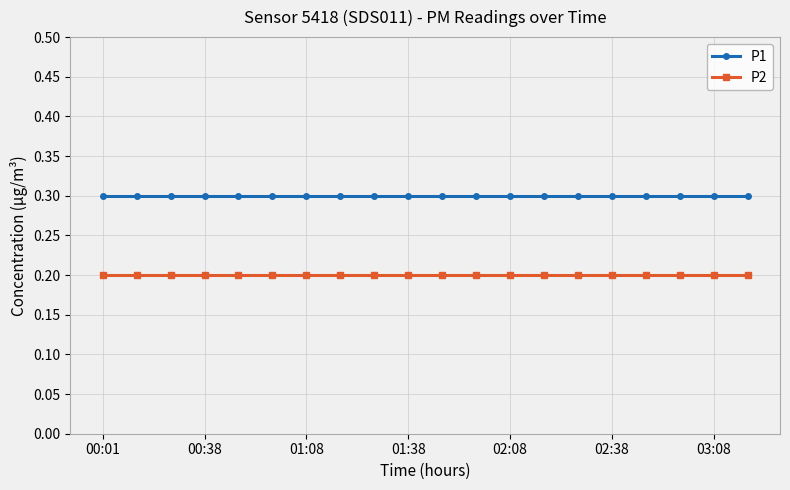

What is the greatest value displayed?

0.3